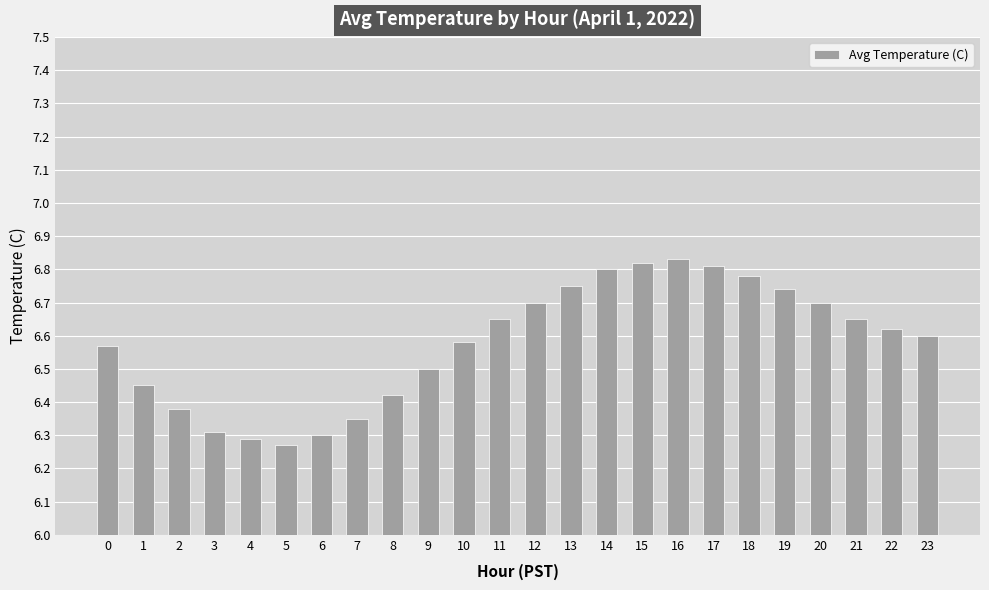

Which label corresponds to the smallest value in the chart?

5